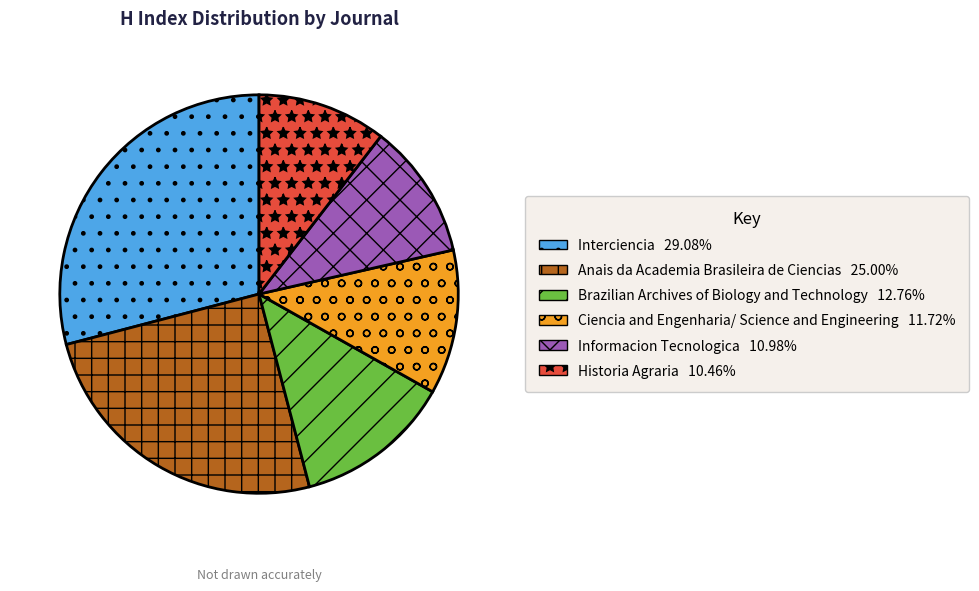

Combined, do Brazilian Archives of Biology and Technology and Ciencia and Engenharia/ Science and Engineering account for over 50%?

No